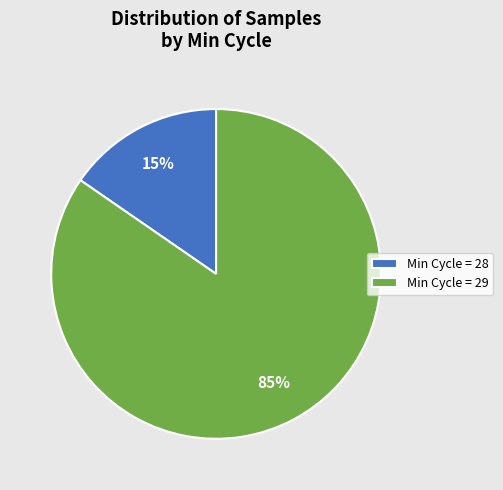

Which has a higher value, Min Cycle = 29 or Min Cycle = 28?

Min Cycle = 29